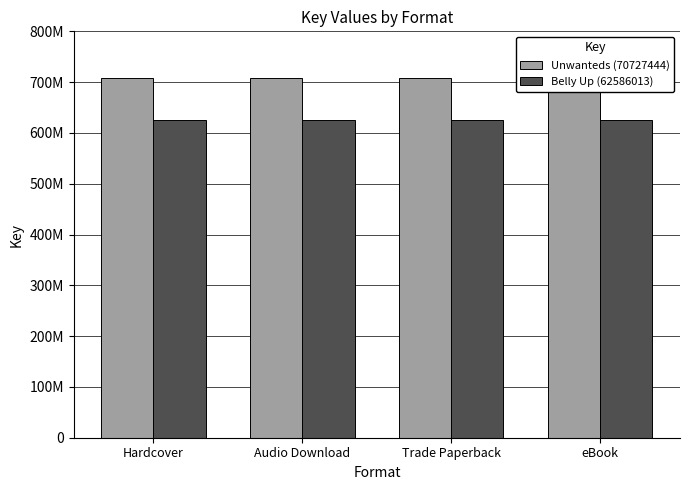

Between Trade Paperback and eBook, which is larger?

Trade Paperback